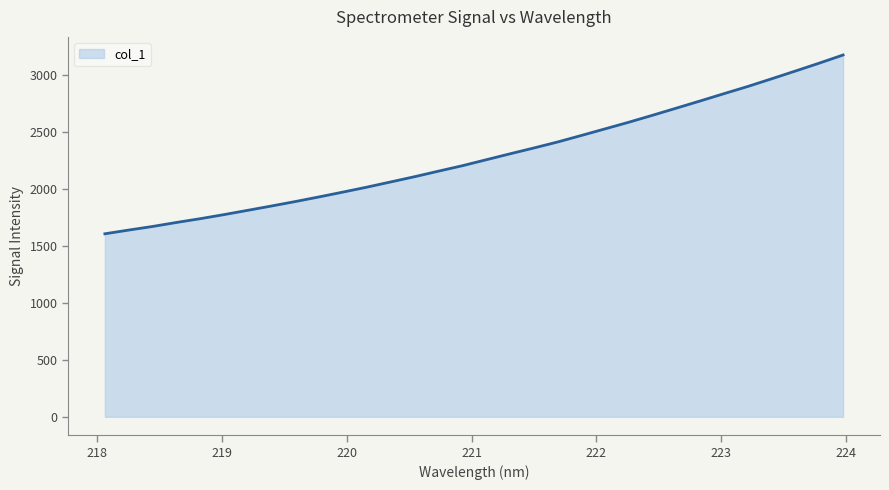

What is the minimum value shown in the chart?

1605.8